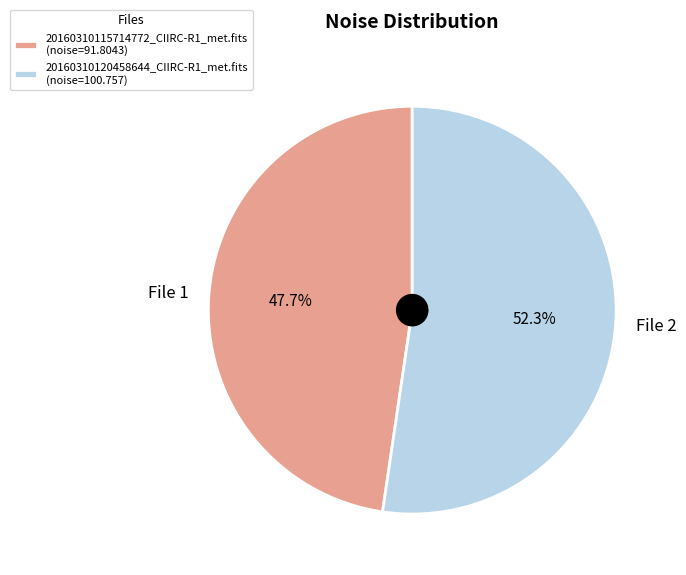

How many segments does this pie chart have?

2